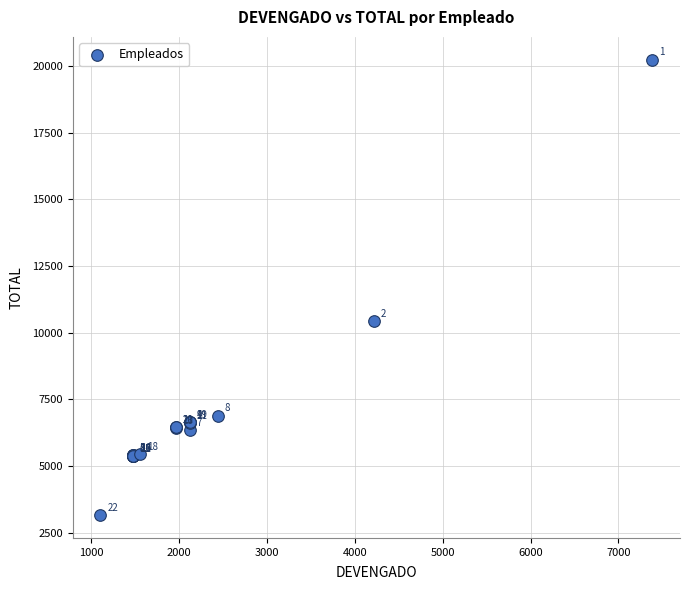

What Y value in the scatter plot is closest to 11695?

10444